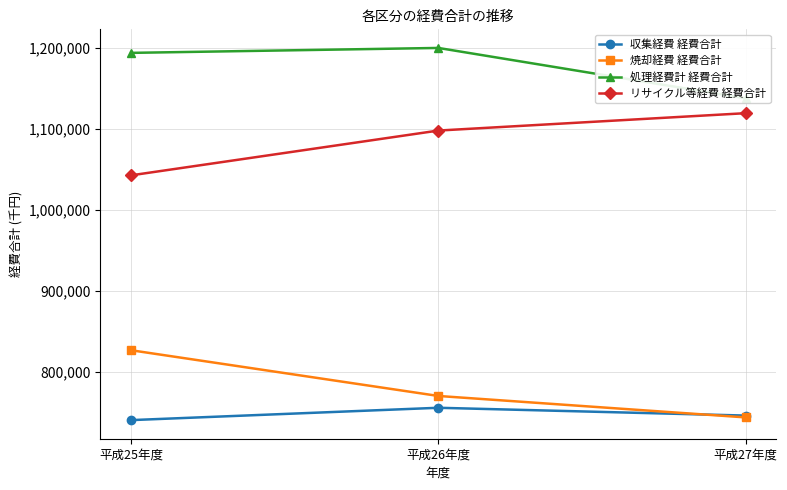

What is the label of the 2nd point from the left?

平成26年度